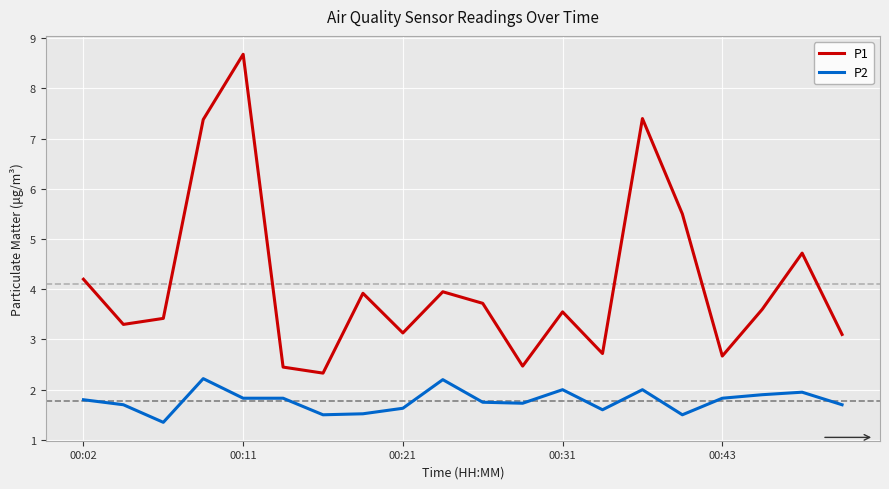

True or false: P1 and P2 intersect in this chart.

False